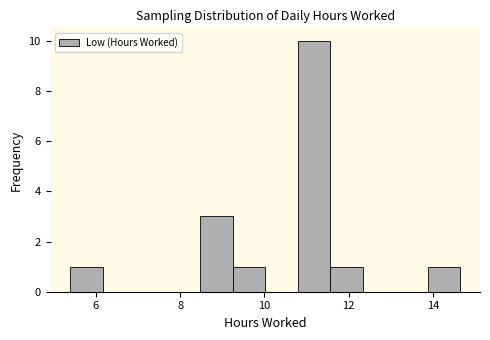

Read against the x-axis, roughly where is the centre of the tallest bar?

11.2